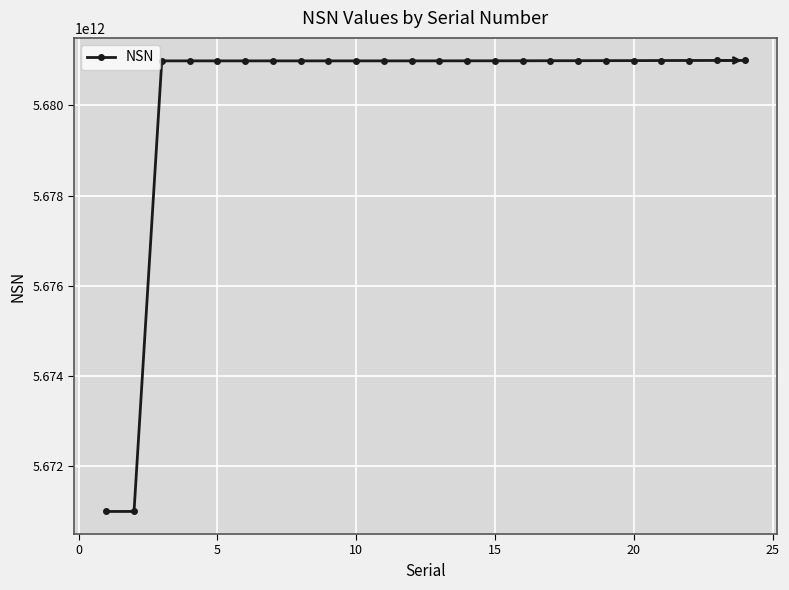

Reading left to right, extract all data points from this chart.

5670991521284	5670992429574	5680990019392	5680990019393	5680990019394	5680990019395	5680990019396	5680990019397	5680990019398	5680990019399	5680990019400	5680990019401	5680990520506	5680991263716	5680991531977	5680991690183	5680993354902	5680993910852	5680995173281	5680995635949	5680997700326	5680998357866	5680999681764	5680999748891